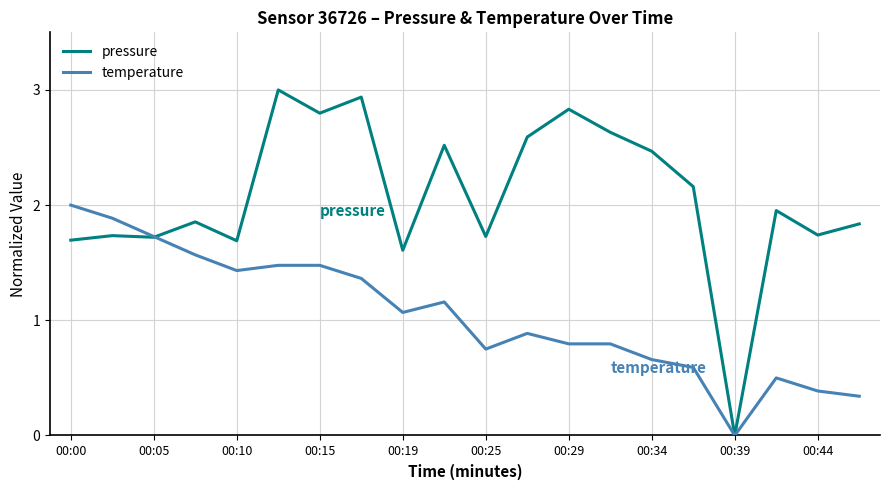

Which series has the largest total across all categories?

pressure